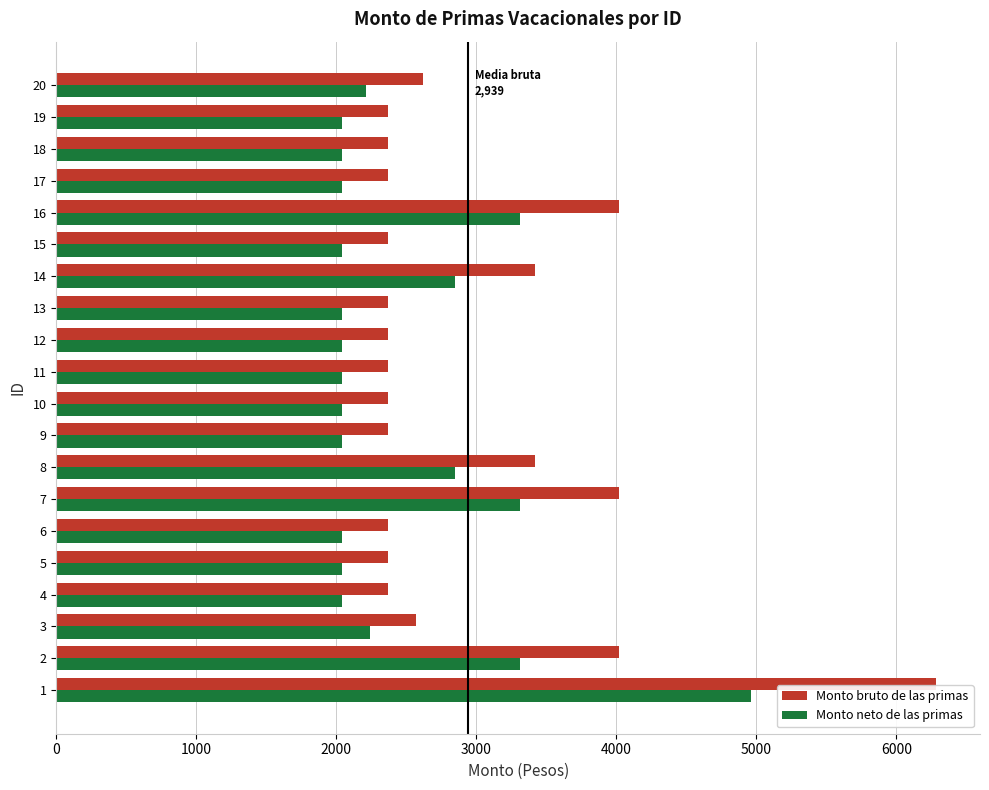

Rank the series at 18 from highest to lowest value.

Monto bruto de las primas, Monto neto de las primas